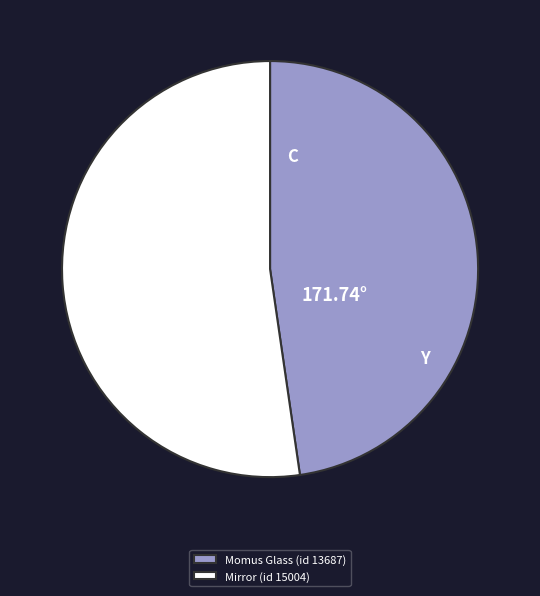

The Momus Glass (id 13687) slice represents 60% of the pie. True or false?

False